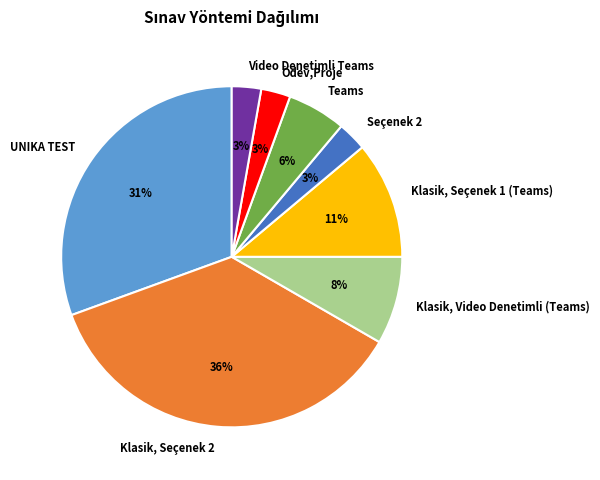

How many slices are in this pie chart?

8